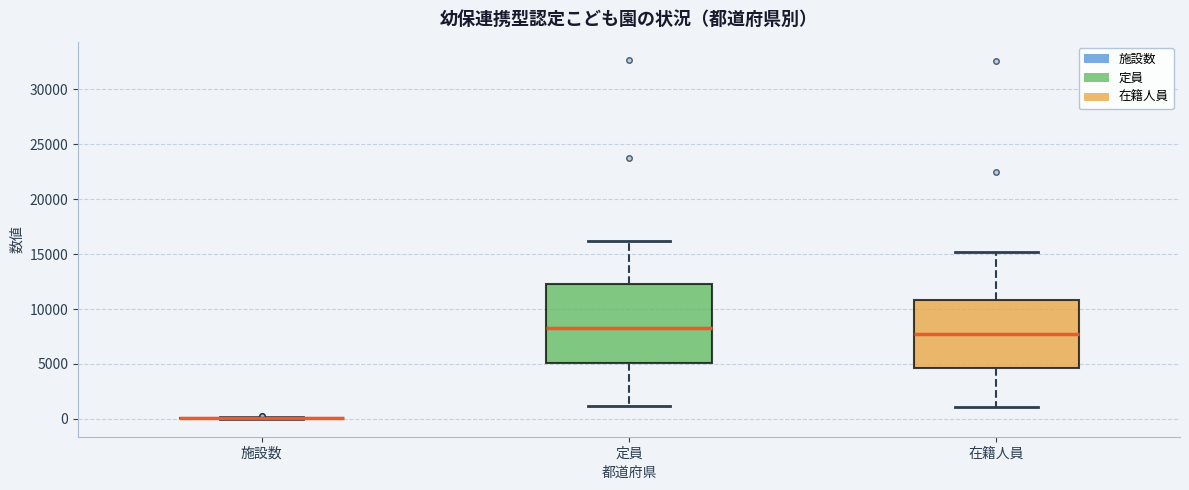

Reading left to right, read every box against the y-axis: the position of its median line, the range the box covers, and the ends of its whiskers. The values are not printed on the chart, so give them approximately, as read against the axis.

施設数: box collapsed to a line at 0, whiskers 0 to 0
定員: median 8500, box 5000 to 12500, whiskers 1000 to 16000
在籍人員: median 8000, box 4500 to 11000, whiskers 1000 to 15000